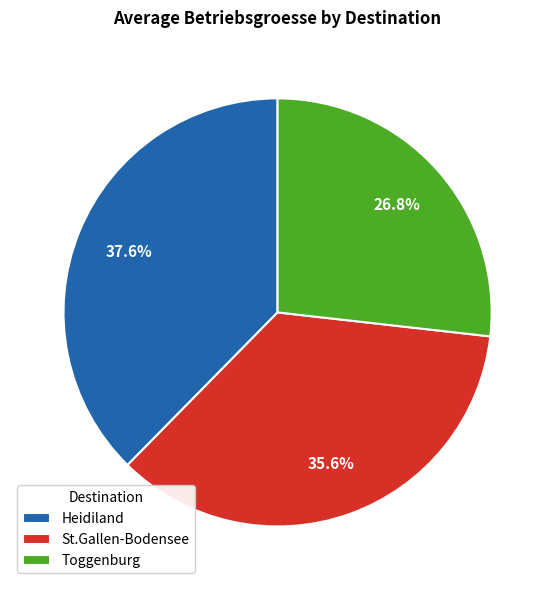

Approximately how many times larger is the value at St.Gallen-Bodensee compared to Toggenburg?

1.3